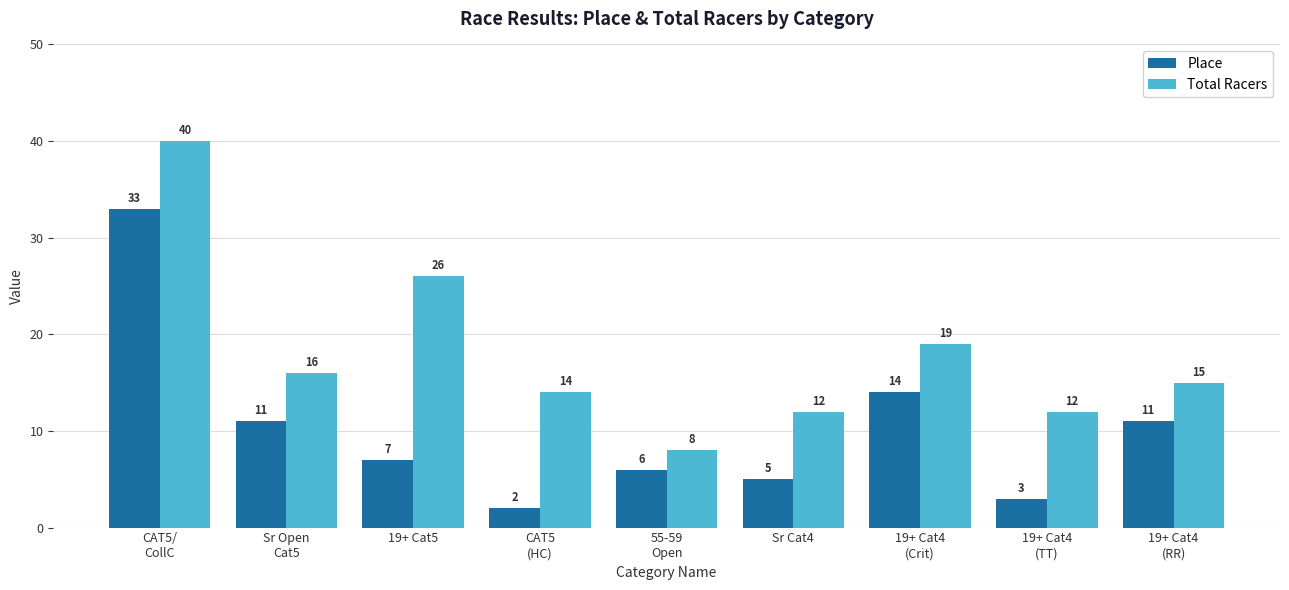

How many bars are there in each group?

2